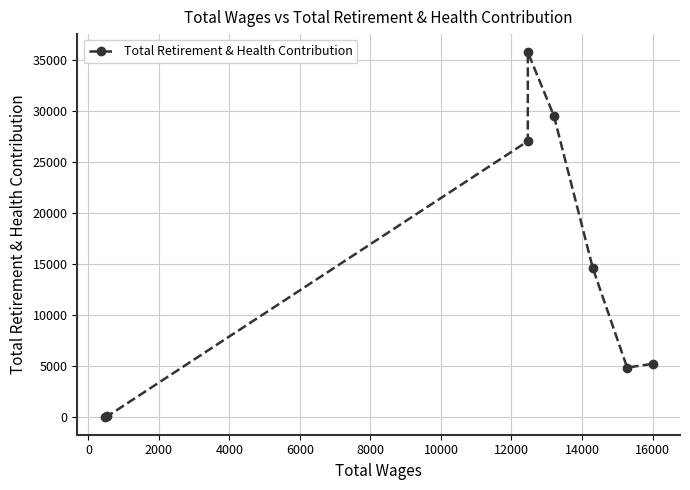

What is the change in value from 0 to 10000?

+4791